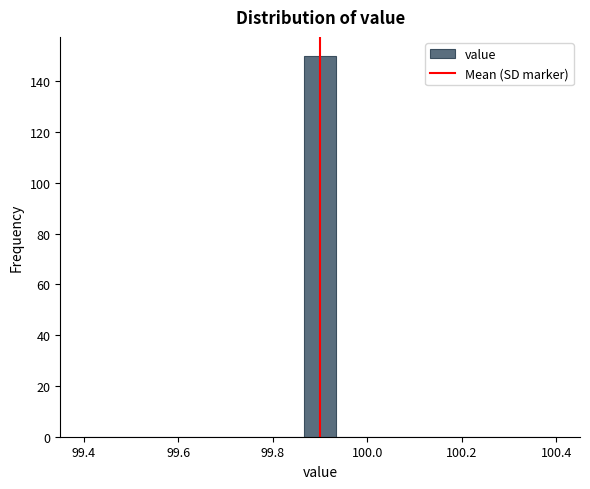

Read against the x-axis, roughly where is the centre of the tallest bar?

99.90